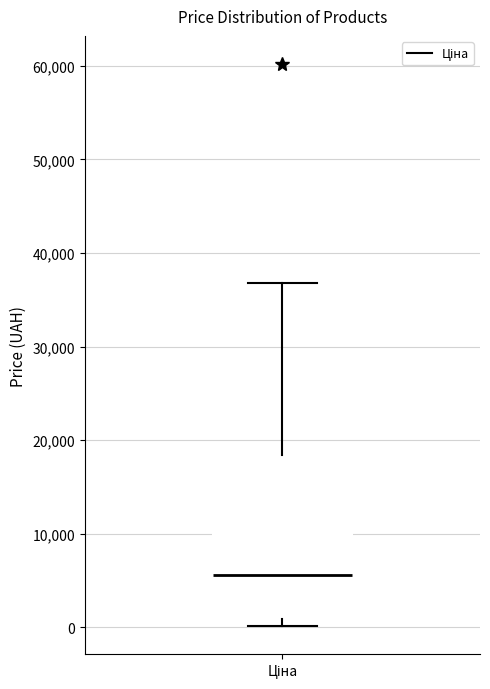

Read this box plot against the y-axis: the position of the median line, the range covered by the box, and the ends of both whiskers. The values are not printed on the chart, so give them approximately, as read against the axis.

median 6000, box 1000 to 18000, whiskers 0 to 37000